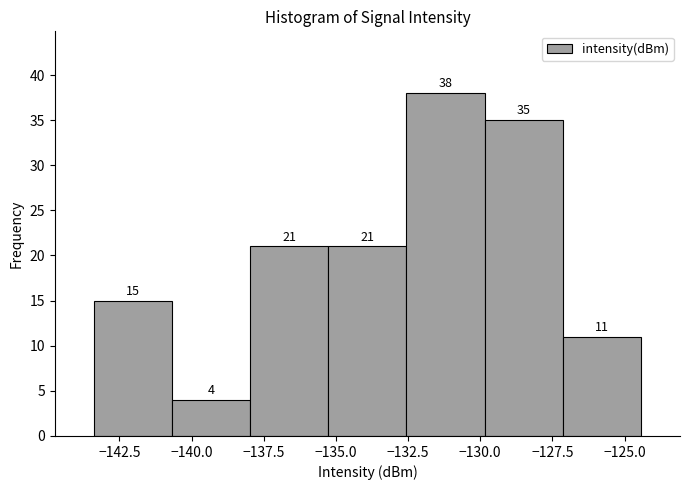

Reading left to right, list every bar in this chart as the range it spans on the x-axis followed by its height. The bar edges are not printed on the chart, so give them approximately, as read against the axis.

-143.5 to -140.5: 15
-140.5 to -138.0: 4
-138.0 to -135.5: 21
-135.5 to -132.5: 21
-132.5 to -130.0: 38
-130.0 to -127.0: 35
-127.0 to -124.5: 11